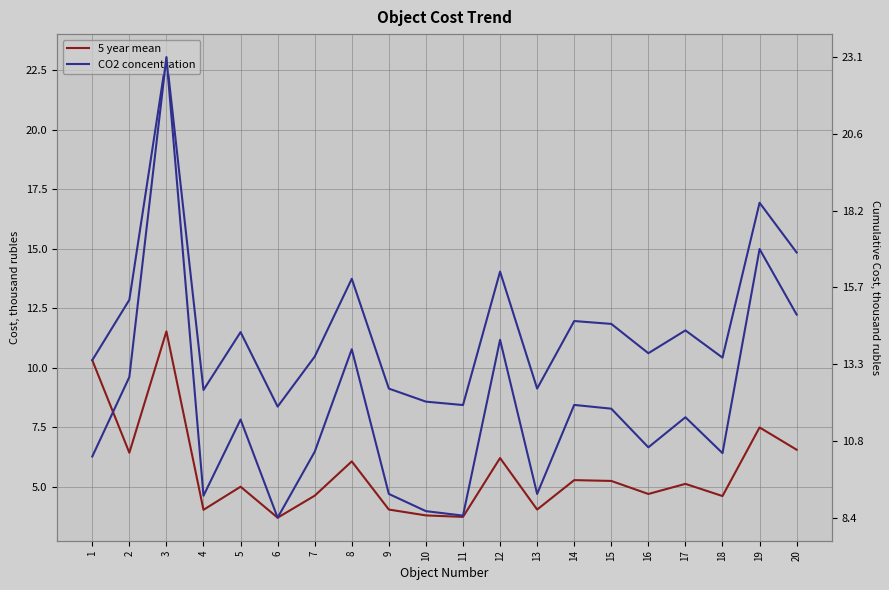

How many data points in 5 year mean are above 5?

10